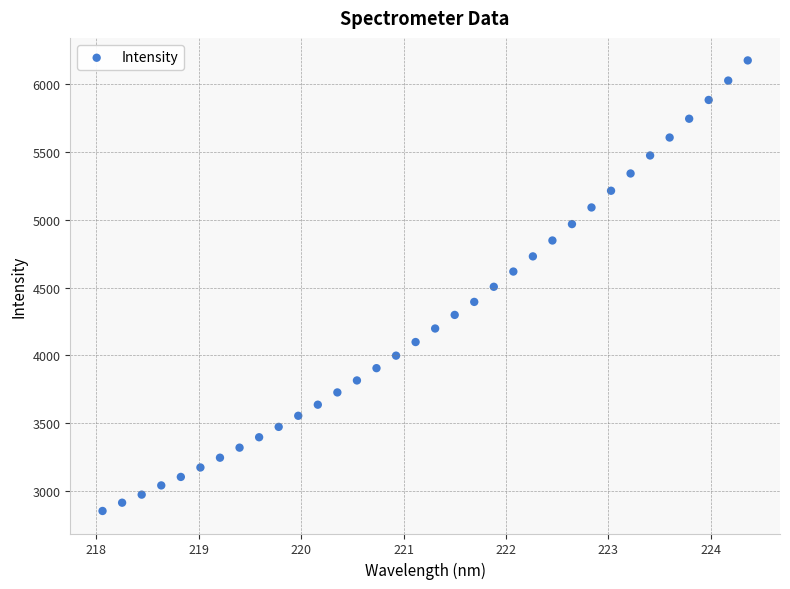

What is the range of X values (max minus min)?

6.3